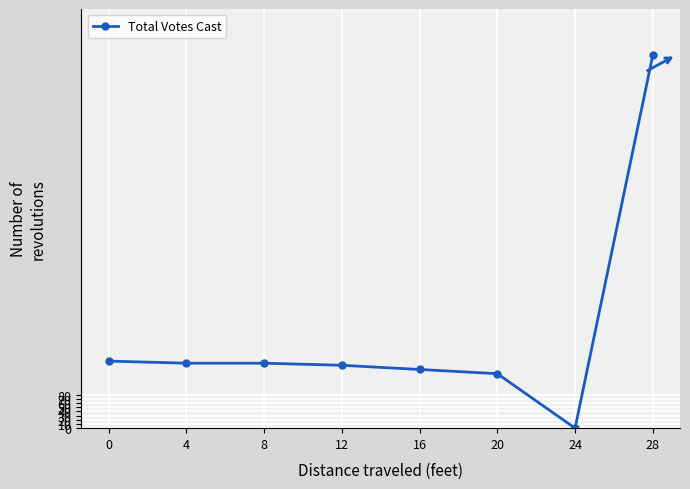

Approximately how many times larger is the value at 28 compared to 16?

6.4